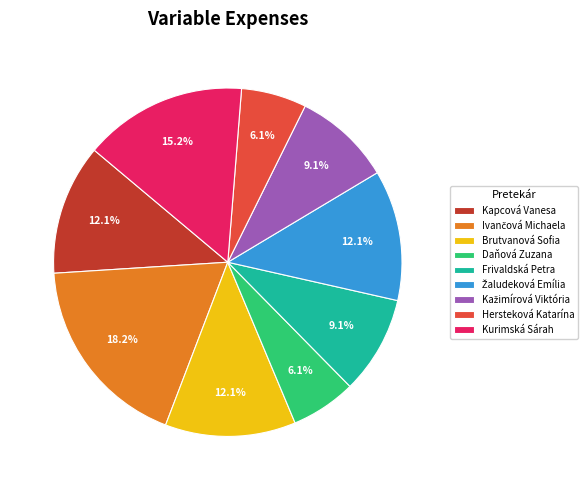

What percentage is the Frivaldská Petra slice, to the nearest percent?

9%